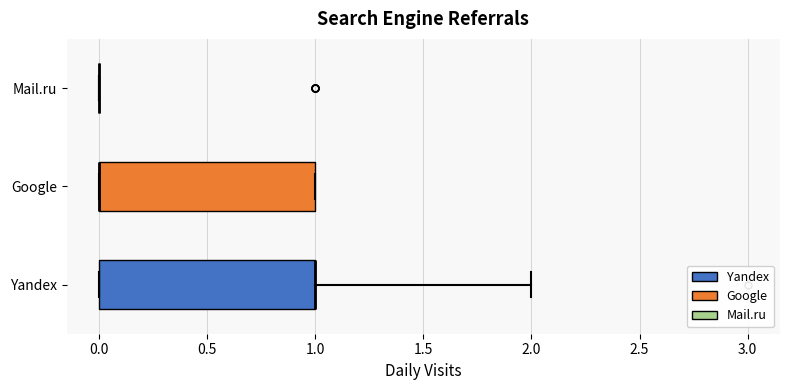

Reading bottom to top, read every box against the x-axis: the position of its median line, the range the box covers, and the ends of its whiskers. The values are not printed on the chart, so give them approximately, as read against the axis.

Yandex: median 1 (drawn on the box's right edge), box 0 to 1, whiskers 0 to 2
Google: median 0 (drawn on the box's left edge), box 0 to 1, whiskers 0 to 1
Mail.ru: box collapsed to a line at 0, whiskers 0 to 0